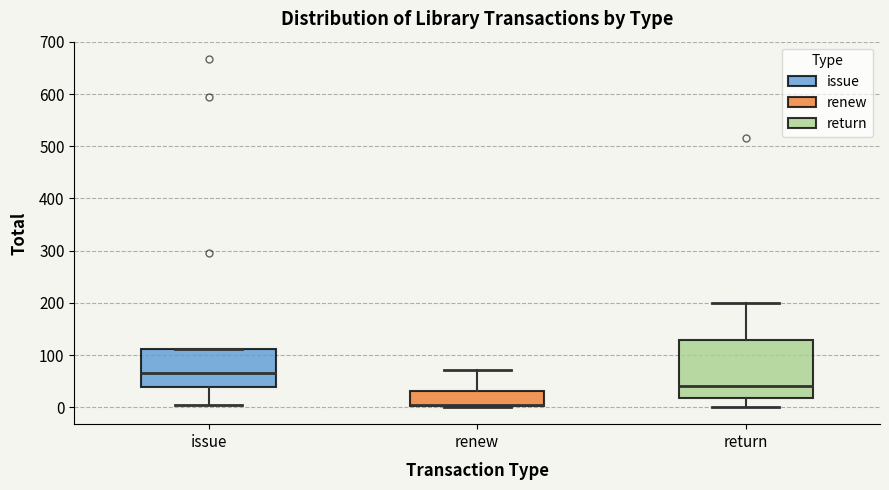

Which box has the lowest median line?

renew